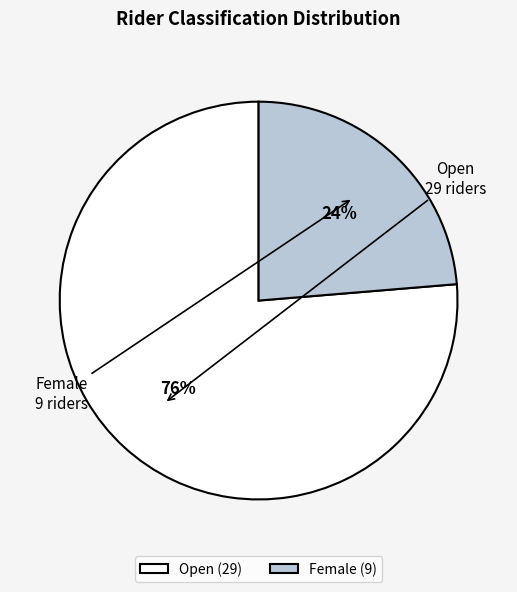

Do Open (29) and Female (9) together represent more than half of the pie?

Yes